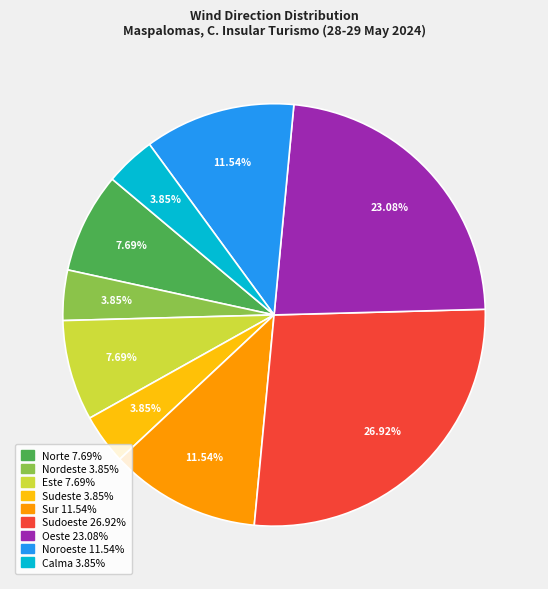

Which category has the biggest portion of the pie?

Sudoeste